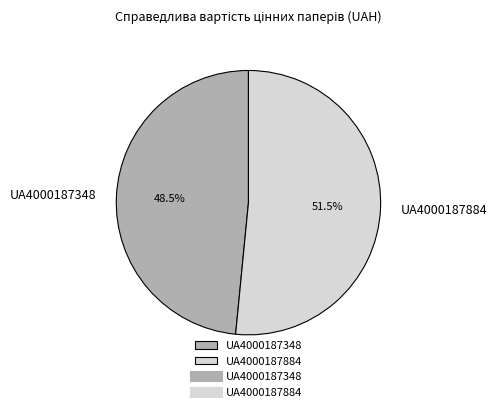

What is the ratio of the value at UA4000187884 to the value at UA4000187348?

1.1